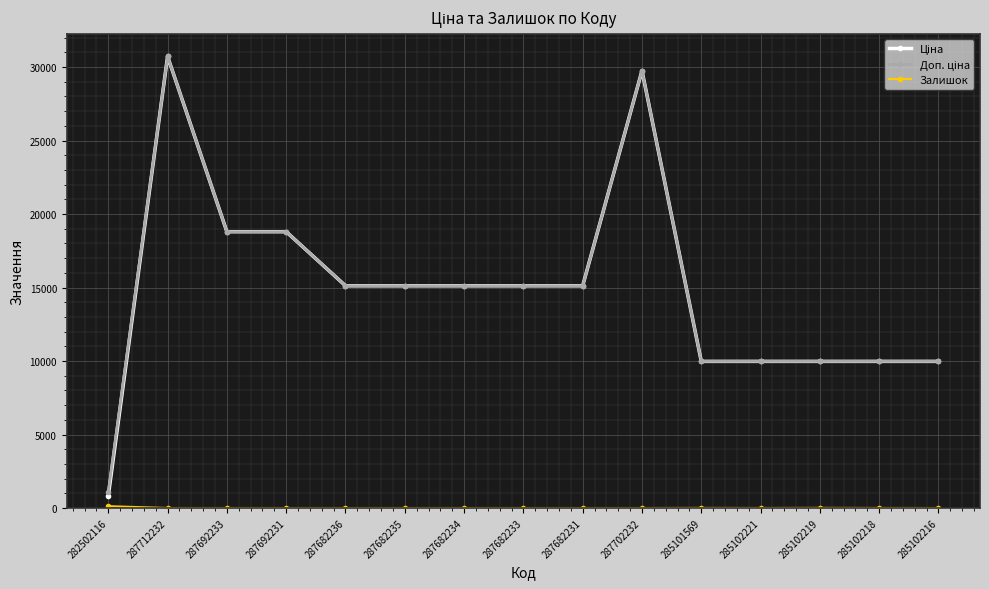

What is the difference between the highest and lowest values at 287712232?

30717.1